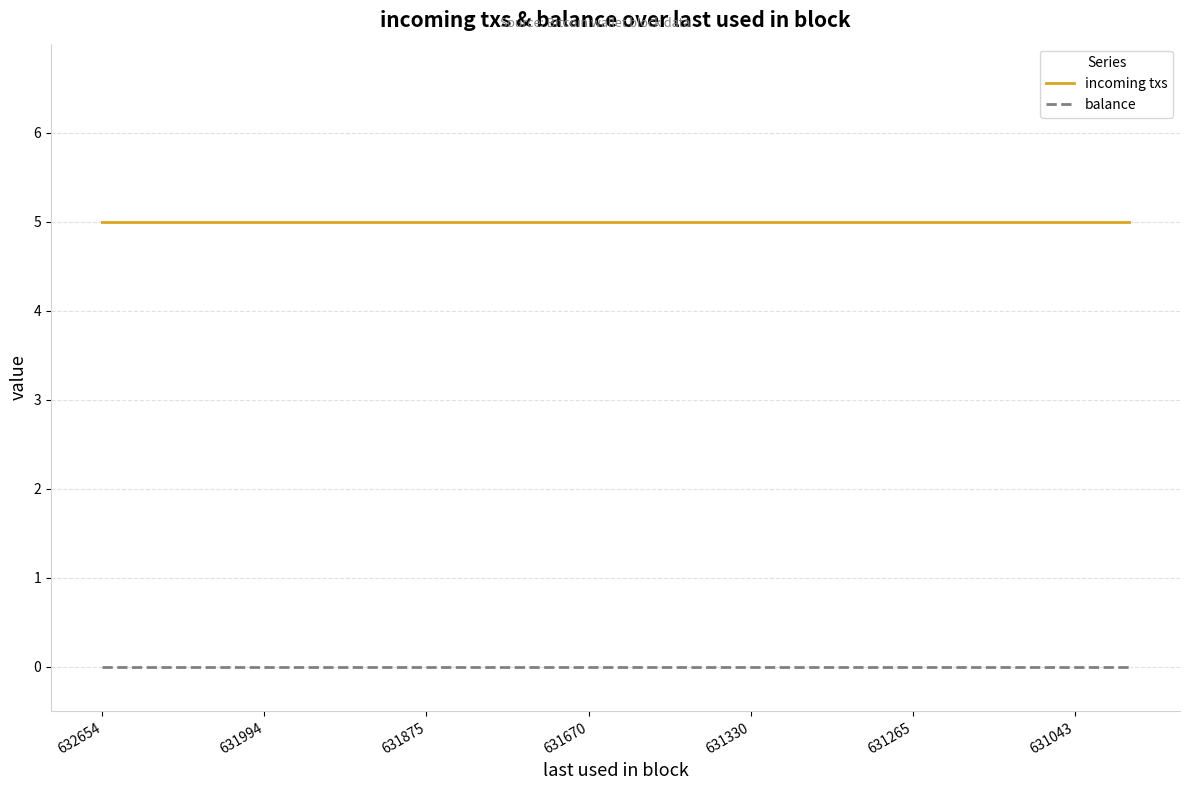

List the series in order of their peak value, lowest first.

balance, incoming txs